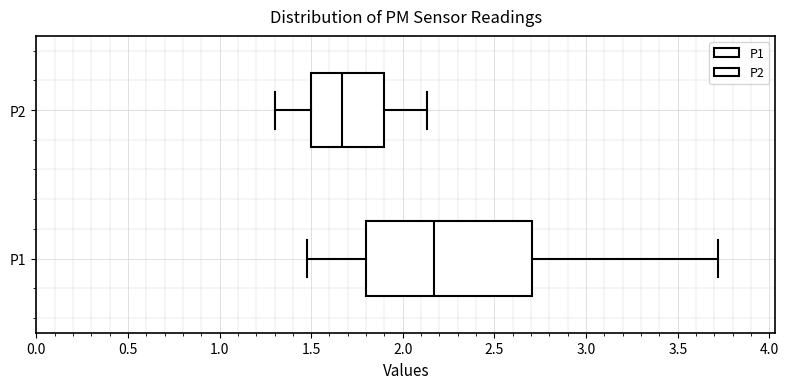

Comparing the boxes themselves (not the whiskers), which one is the widest?

P1